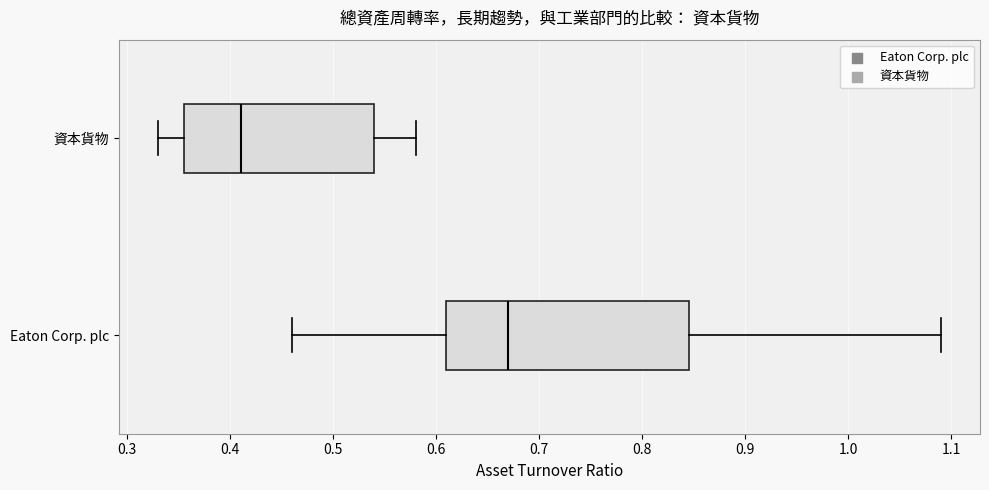

Reading bottom to top, transcribe this box plot: for each box, give where its median line is, the range the box spans, and where its two whiskers end, as read against the x-axis. The values are not printed on the chart, so give them approximately, as read against the axis.

Eaton Corp. plc: median 0.67, box 0.61 to 0.85, whiskers 0.46 to 1.09
資本貨物: median 0.41, box 0.36 to 0.54, whiskers 0.33 to 0.58